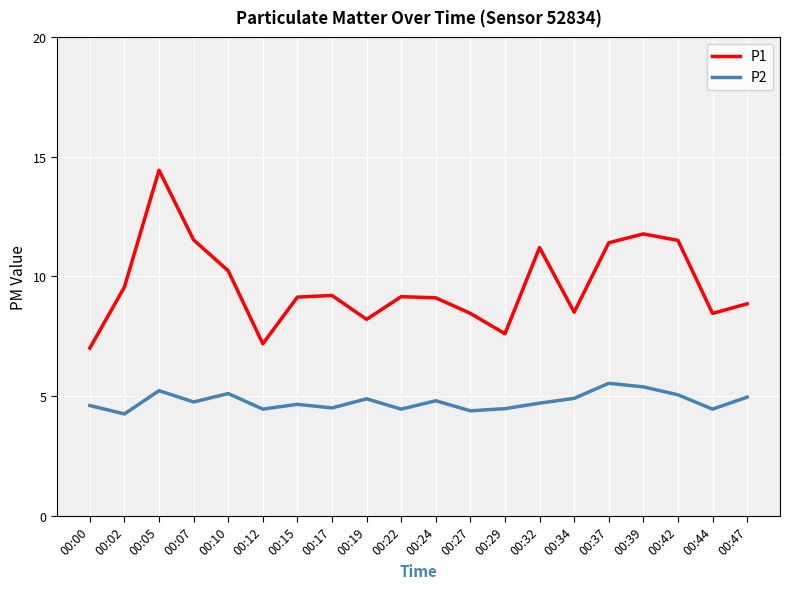

At which category does P1 reach its first local valley?

00:12